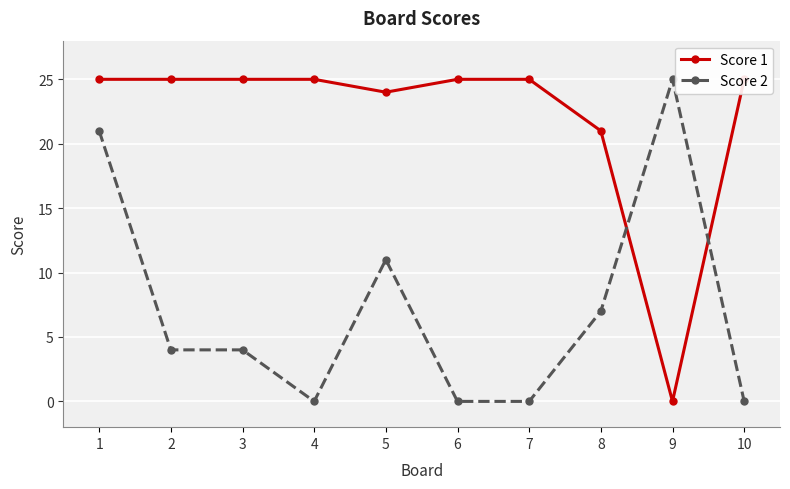

The Score 1 series shows 21 at 8. True or false?

True